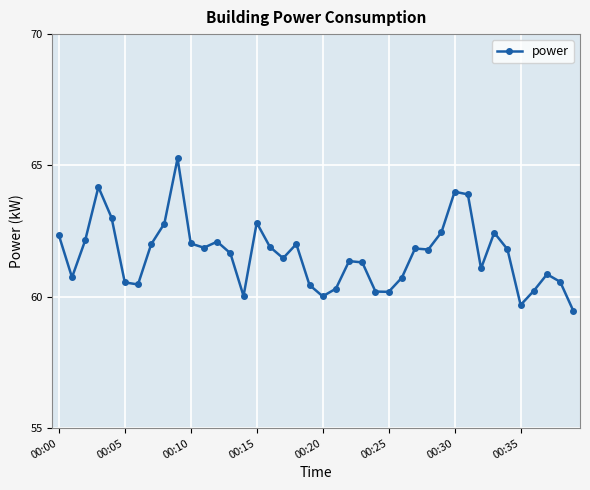

What is the difference between the maximum and minimum values?

5.8